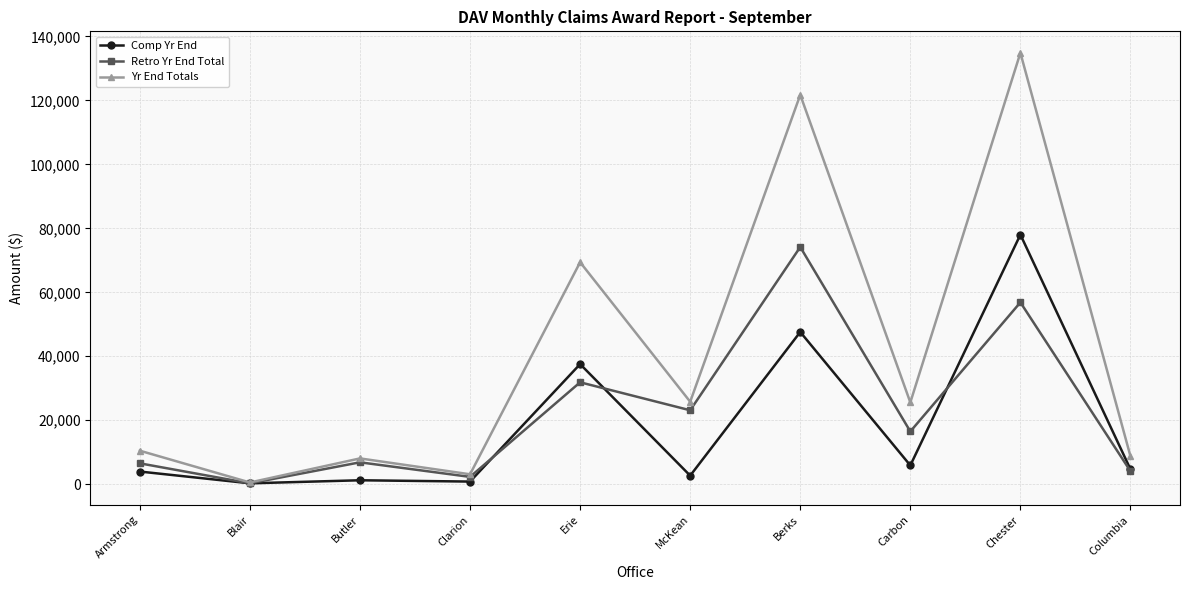

Is this an area chart (filled region under the line)?

No